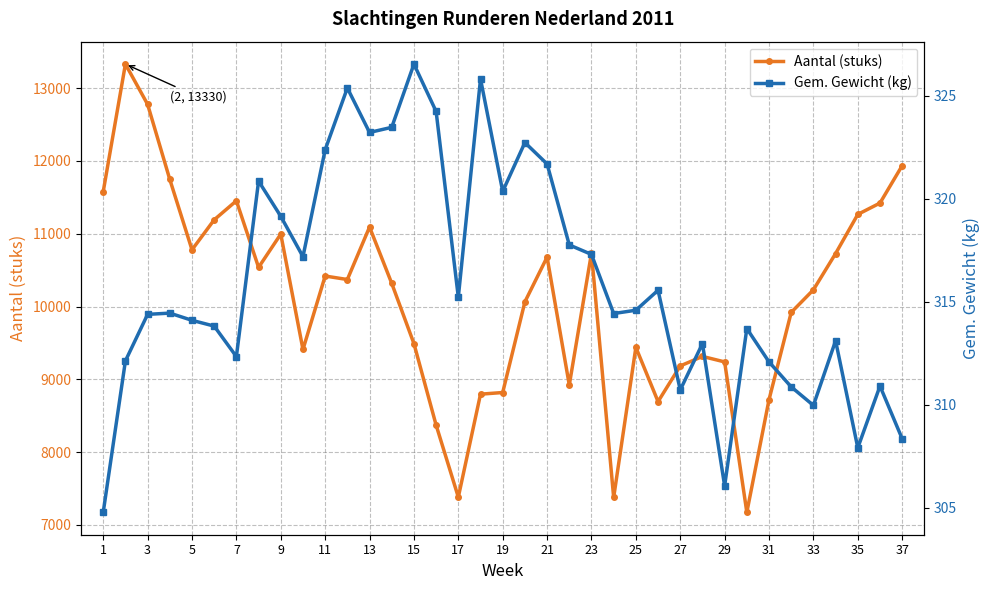

The Aantal (stuks) series shows 9239.5 at 29. True or false?

True